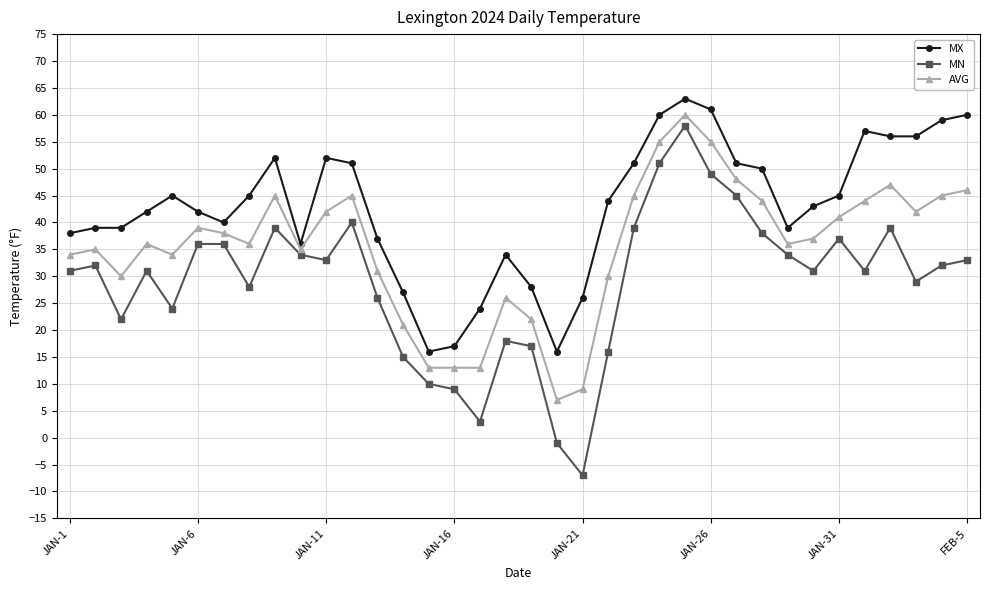

What is the sum of all MN values?

1038